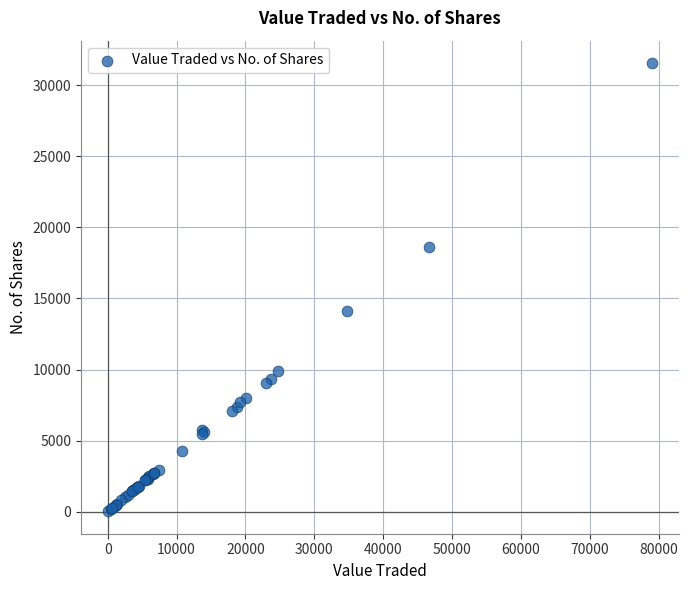

What Y value in the scatter plot is closest to 15790?

14101